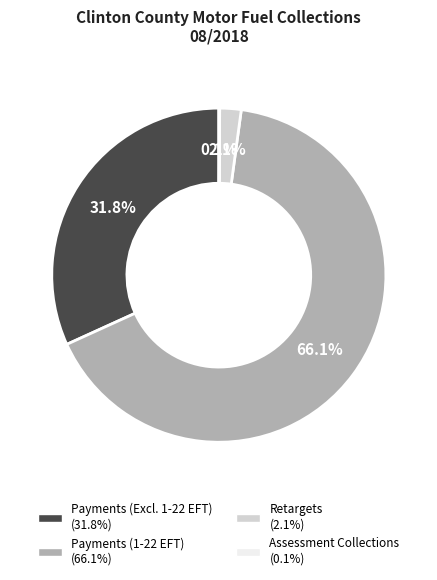

Is there a majority slice in this chart?

Yes